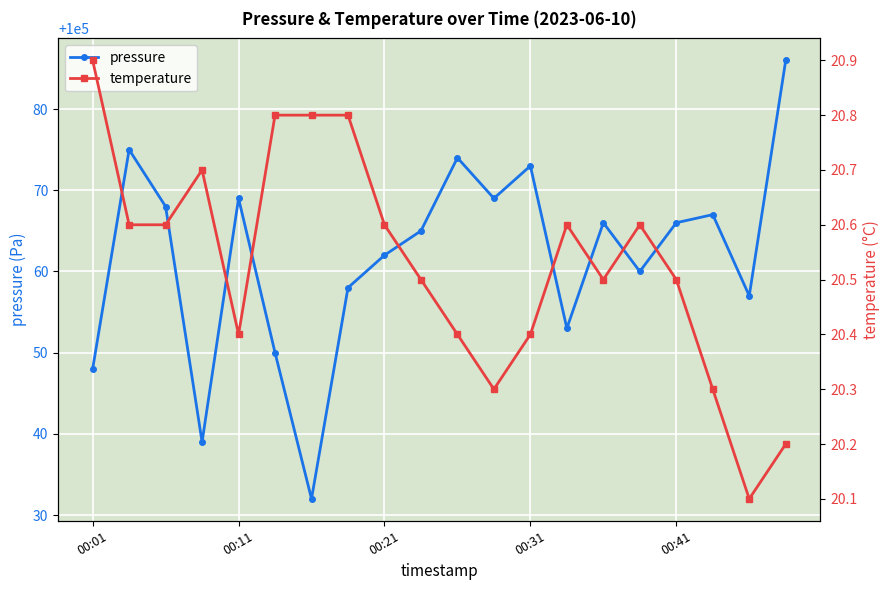

List the series in order of their peak value, highest first.

pressure, temperature